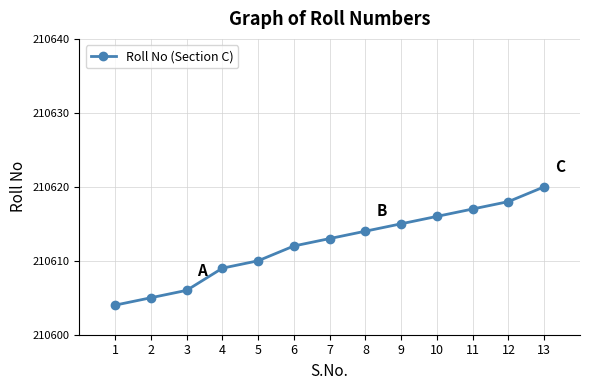

Is it true that the value at 13 is 78023?

False